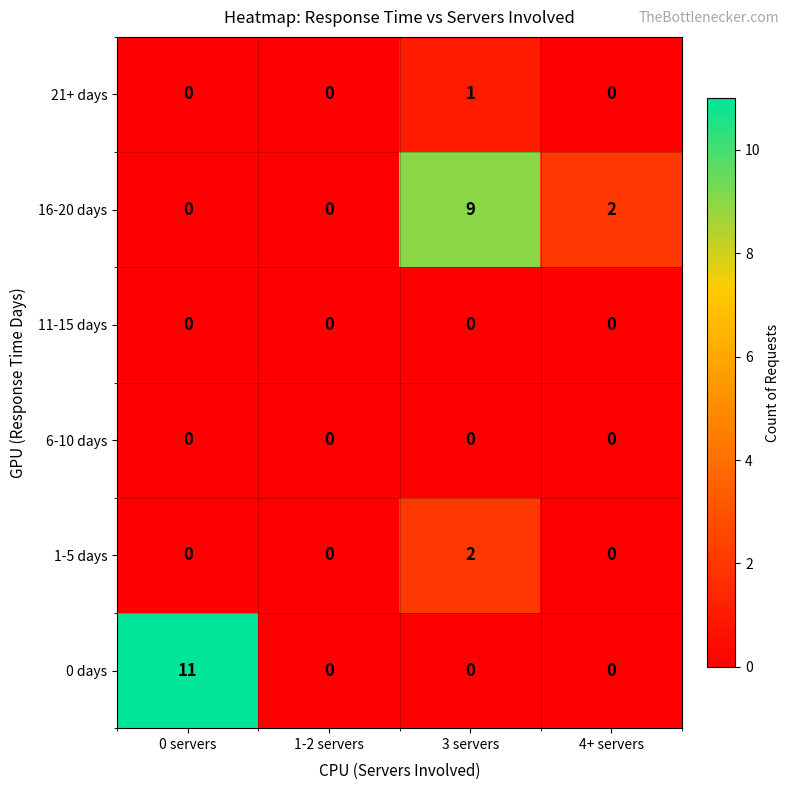

Reading left to right, what are all the values shown in this chart?

21+ days: 0 servers=0	1-2 servers=0	3 servers=1	4+ servers=0
16-20 days: 0 servers=0	1-2 servers=0	3 servers=9	4+ servers=2
11-15 days: 0 servers=0	1-2 servers=0	3 servers=0	4+ servers=0
6-10 days: 0 servers=0	1-2 servers=0	3 servers=0	4+ servers=0
1-5 days: 0 servers=0	1-2 servers=0	3 servers=2	4+ servers=0
0 days: 0 servers=11	1-2 servers=0	3 servers=0	4+ servers=0